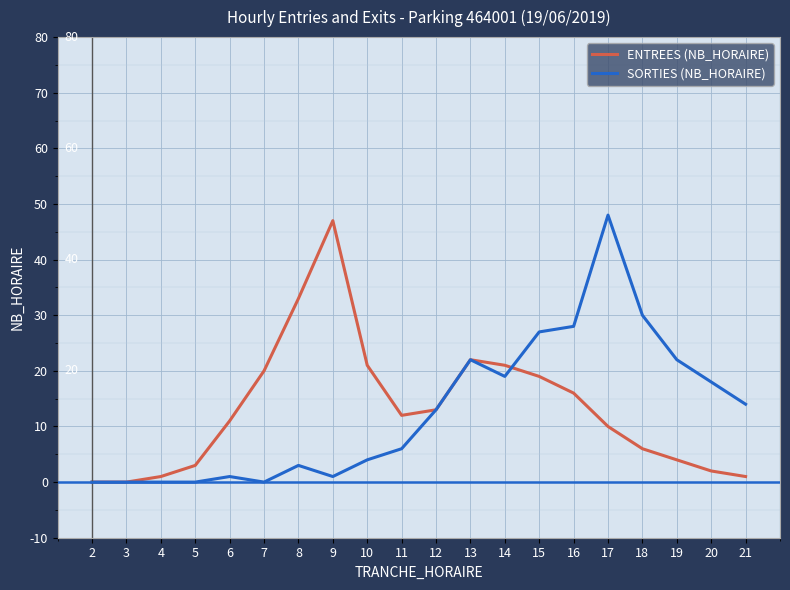

Does the chart display data point markers on the line(s)?

No